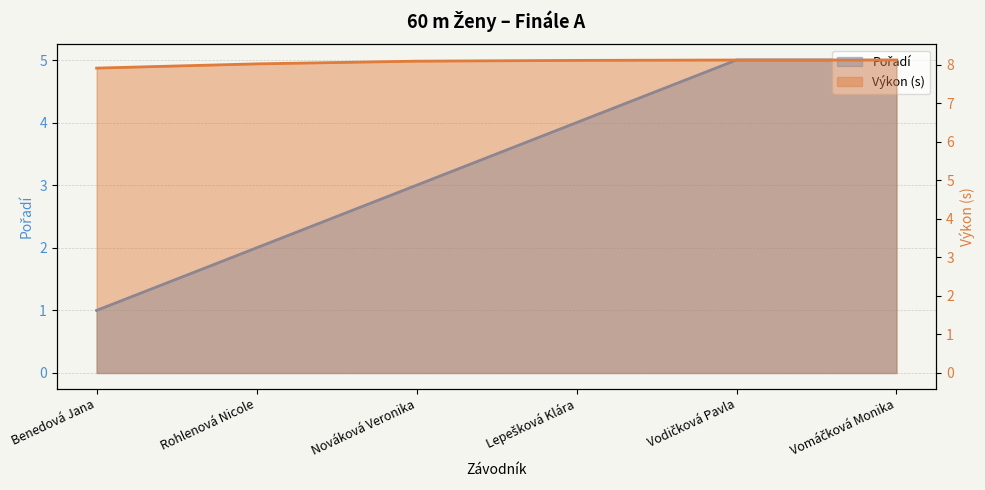

What is the value of the Výkon point at the 5th from the left?

8.1